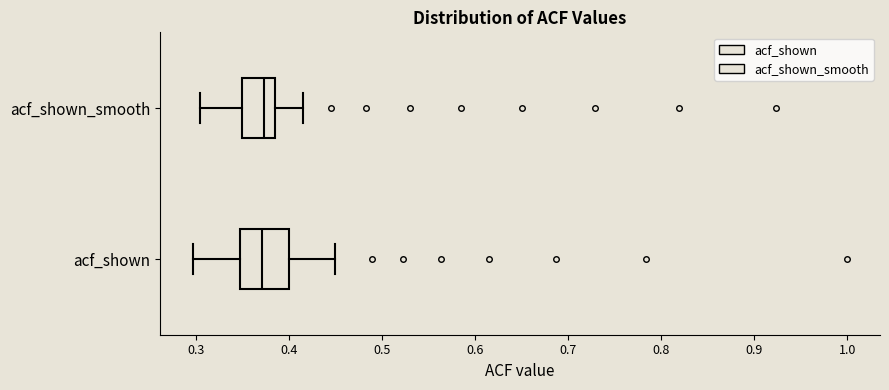

Reading bottom to top, transcribe this box plot: for each box, give where its median line is, the range the box spans, and where its two whiskers end, as read against the x-axis. The values are not printed on the chart, so give them approximately, as read against the axis.

acf_shown: median 0.37, box 0.35 to 0.40, whiskers 0.30 to 0.45
acf_shown_smooth: median 0.37, box 0.35 to 0.39, whiskers 0.31 to 0.42